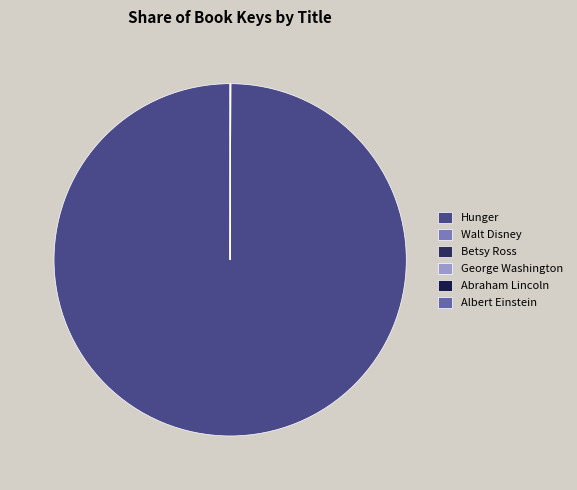

Count the number of slices in the pie.

6